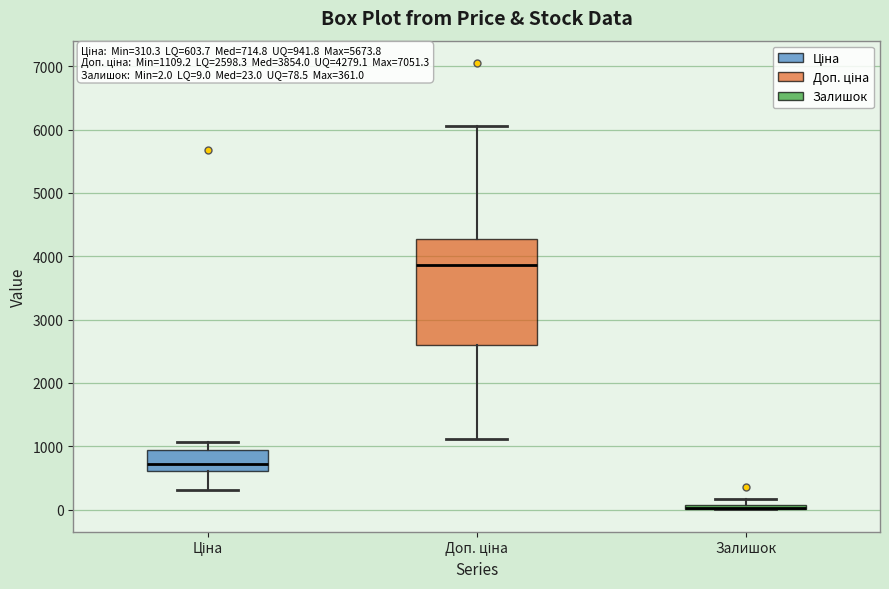

Comparing the boxes themselves (not the whiskers), which one is the tallest?

Доп. ціна